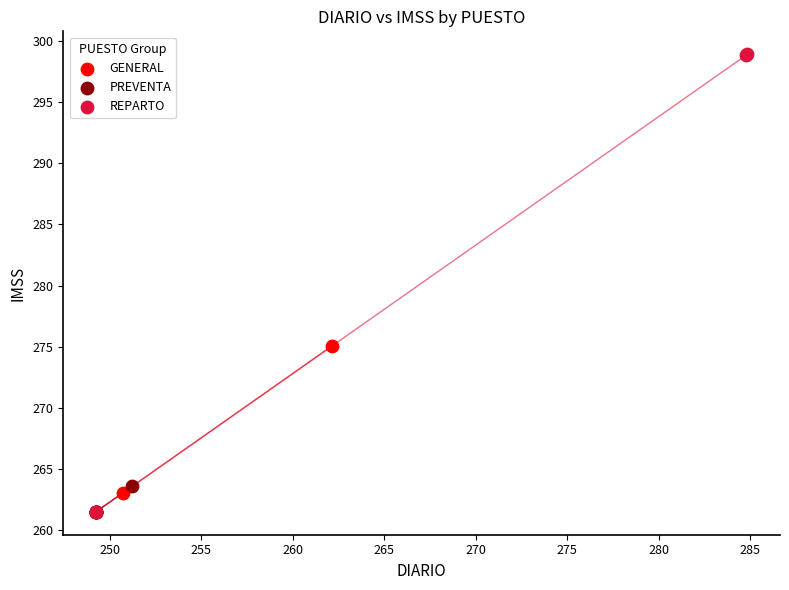

Which series has the largest Y range (max minus min)?

REPARTO